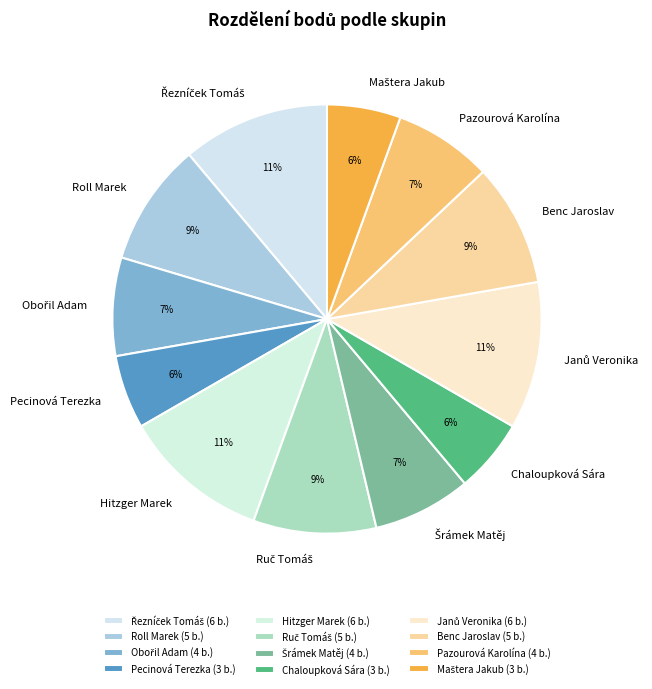

To the nearest percent, what is the average slice percentage?

8%